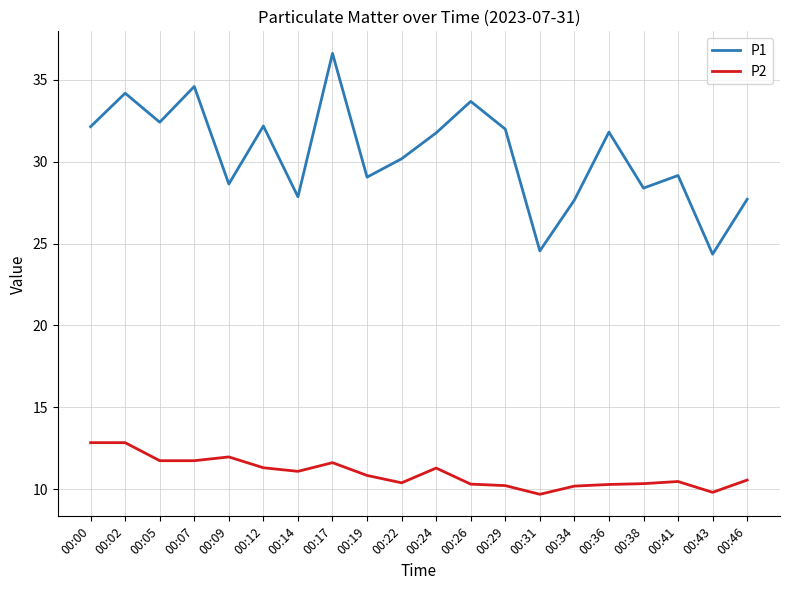

What is the difference between the P1 values at 00:46 and 00:05?

4.7